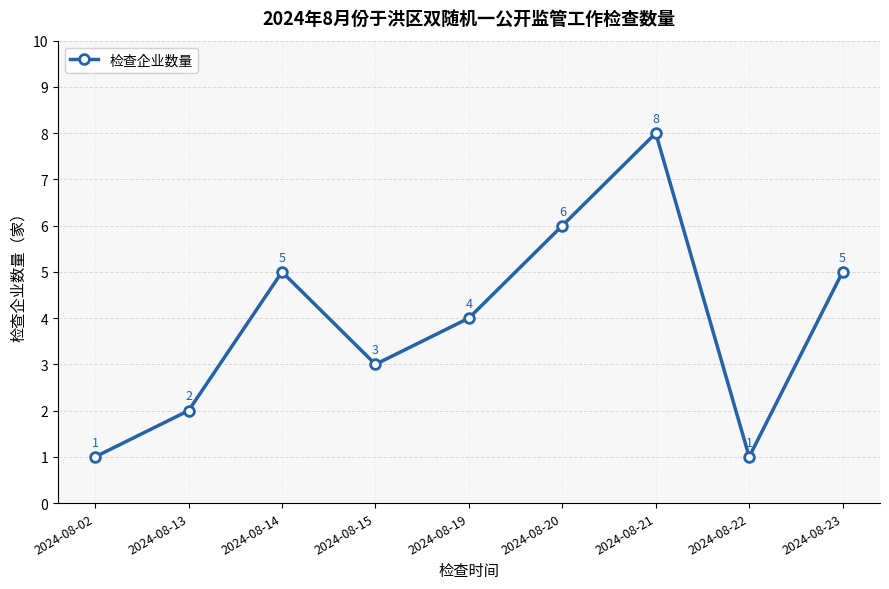

Reading left to right, what are all the values shown in this chart?

2024-08-02=1	2024-08-13=2	2024-08-14=5	2024-08-15=3	2024-08-19=4	2024-08-20=6	2024-08-21=8	2024-08-22=1	2024-08-23=5